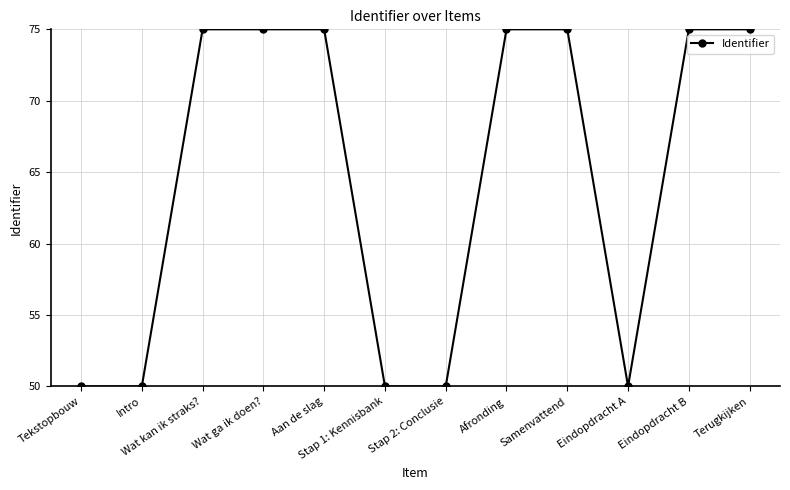

What is the minimum value shown in the chart?

50.0